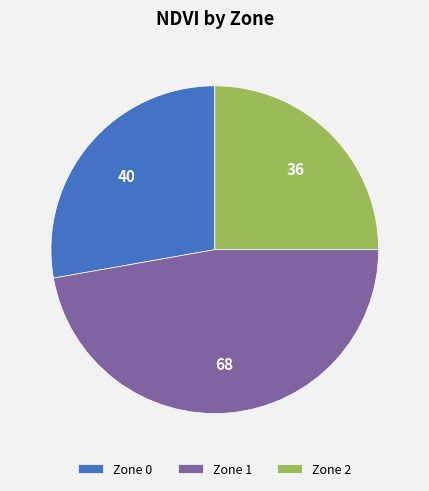

Rank the categories by value from lowest to highest.

Zone 2, Zone 0, Zone 1